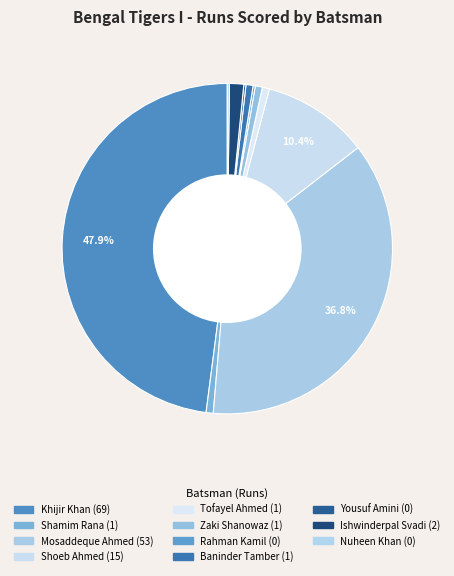

How many slices are in this pie chart?

11